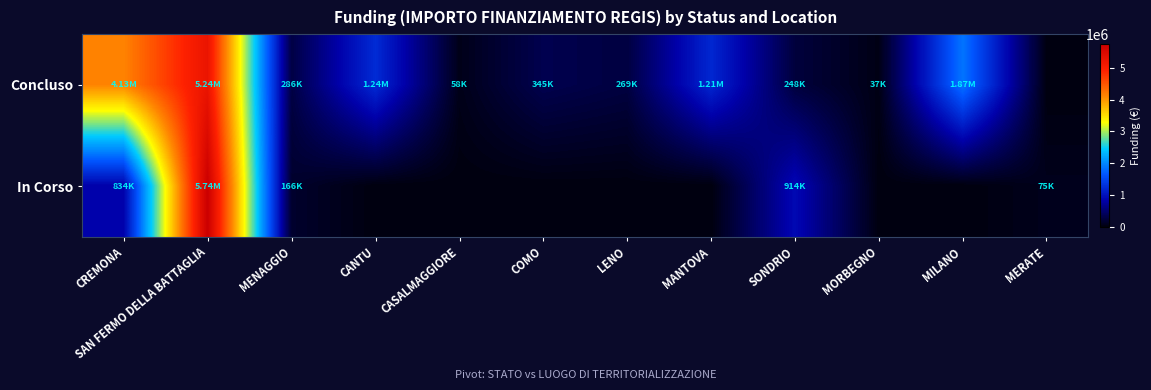

Which series has the widest spread of values?

In Corso